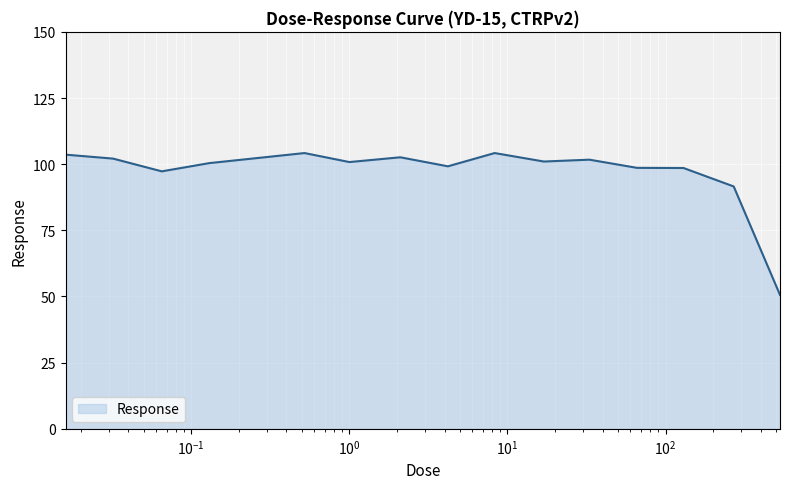

What is the difference between the maximum and minimum values?

53.6